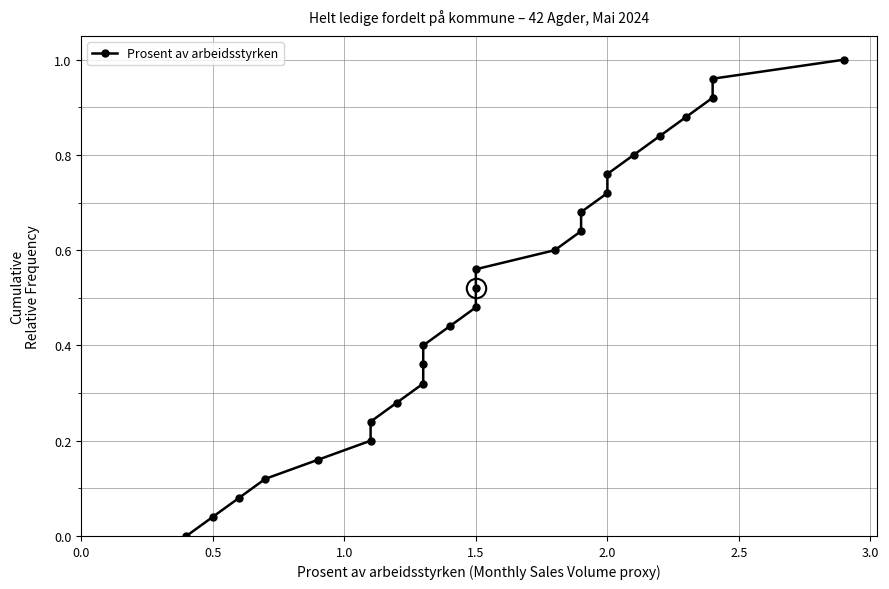

Reading left to right, transcribe all the data shown in this chart.

0.0	0.0	0.1	0.1	0.2	0.2	0.2	0.3	0.3	0.4	0.4	0.4	0.5	0.5	0.6	0.6	0.6	0.7	0.7	0.8	0.8	0.8	0.9	0.9	1.0	1.0